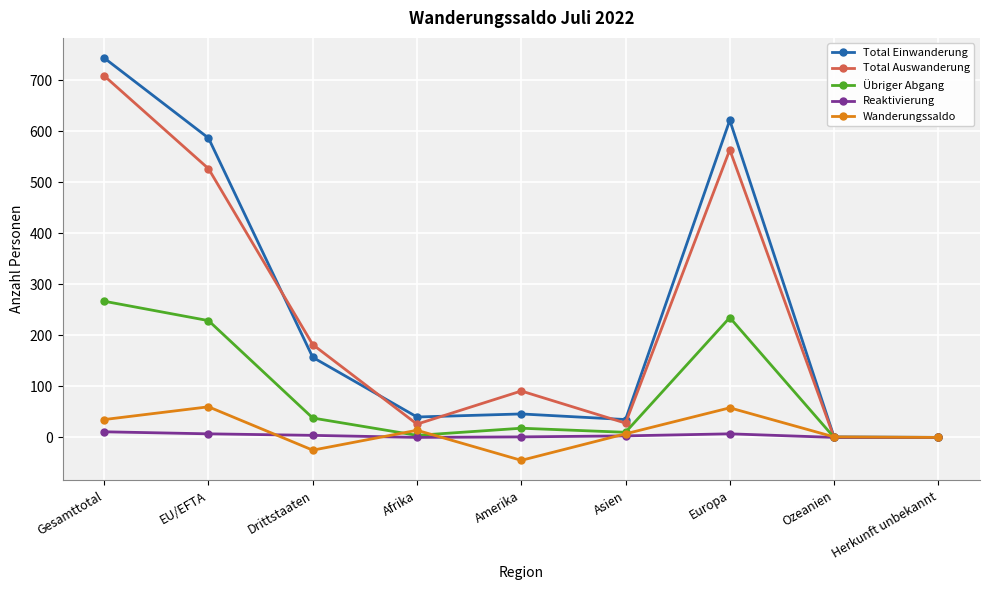

Where does the Übriger Abgang series first go above 18?

Gesamttotal